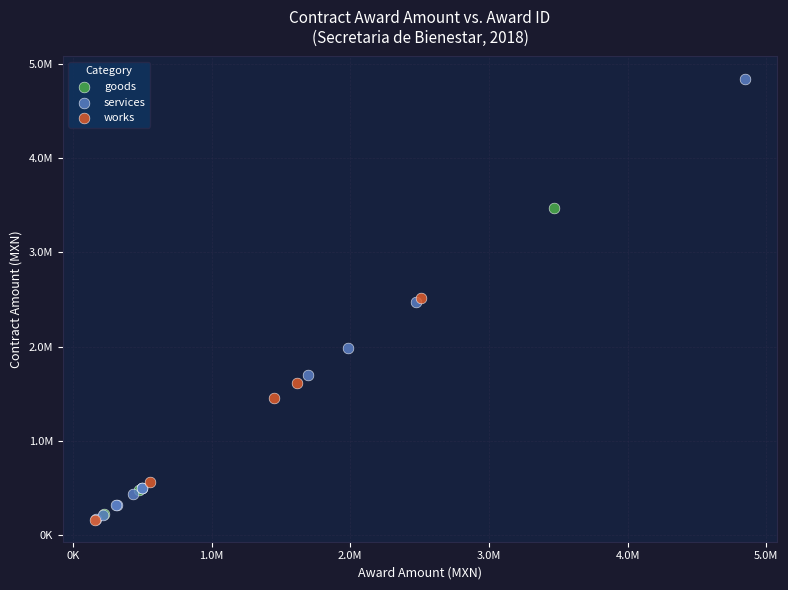

What are all the series names shown in the legend?

goods, services, works